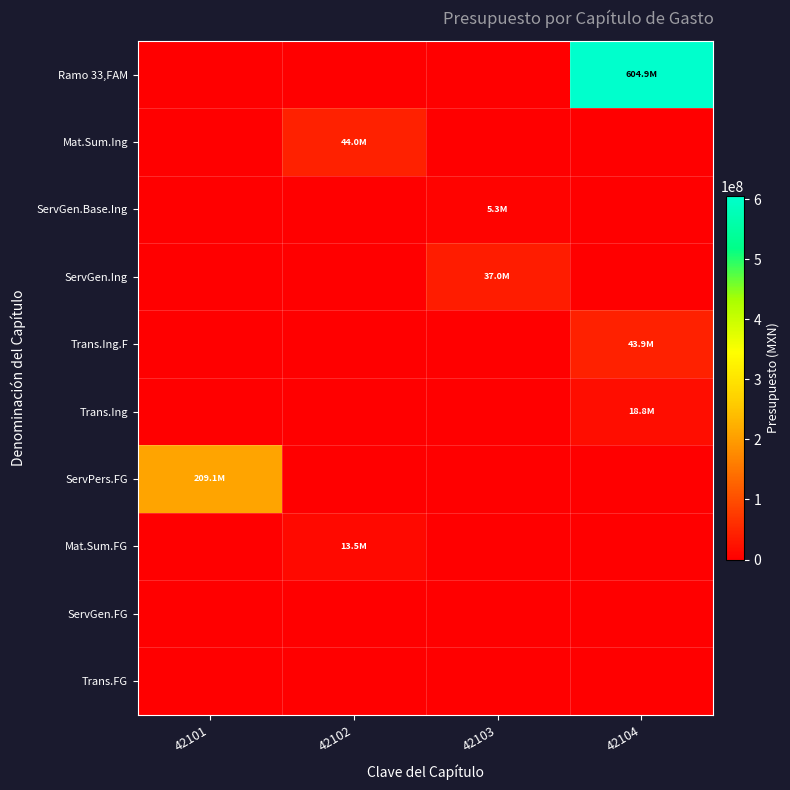

List the series in order of their peak value, lowest first.

ServGen.FG, Trans.FG, ServGen.Base.Ing, Mat.Sum.FG, Trans.Ing, ServGen.Ing, Trans.Ing.F, Mat.Sum.Ing, ServPers.FG, Ramo 33,FAM